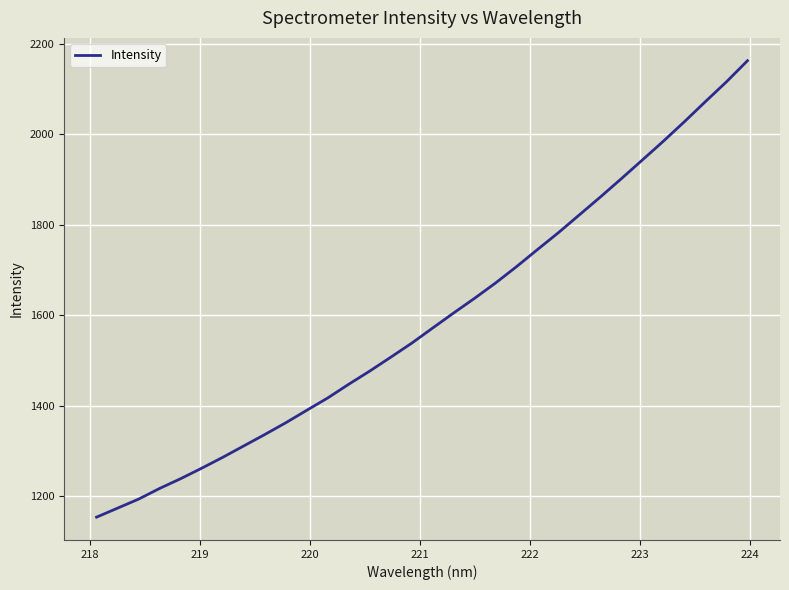

What is the difference between the maximum and minimum values?

1008.0